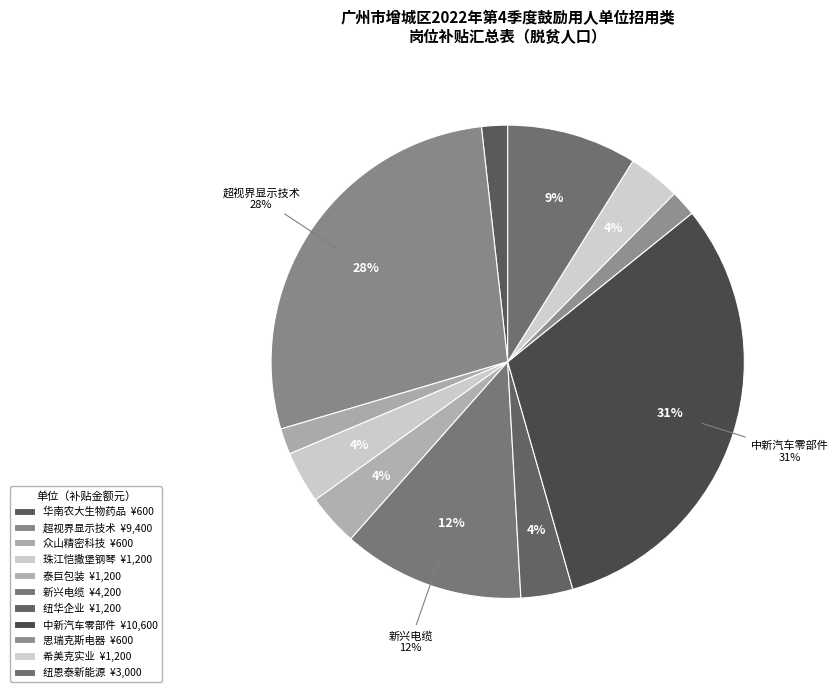

Count the number of slices in the pie.

11